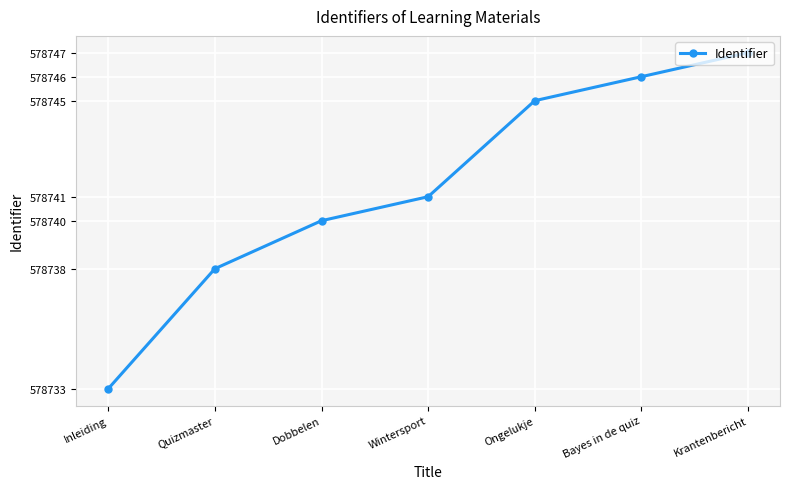

Does the chart have visible grid lines?

Yes